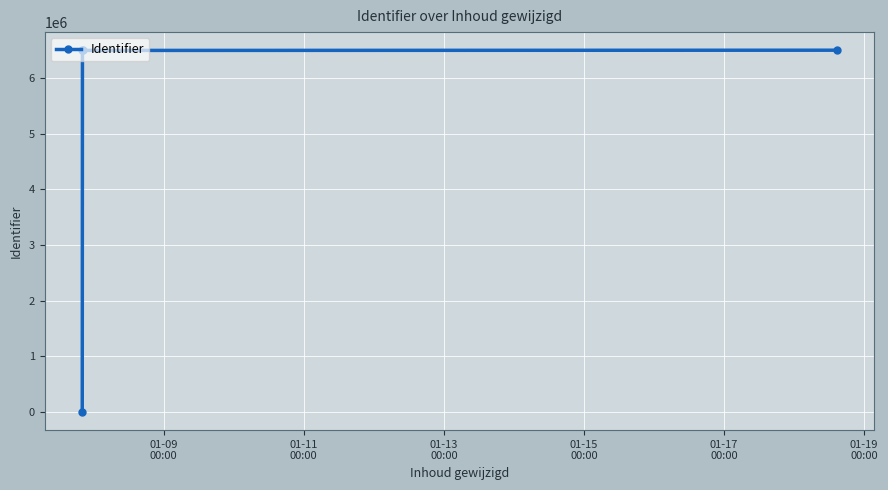

What is the average value?

4874750